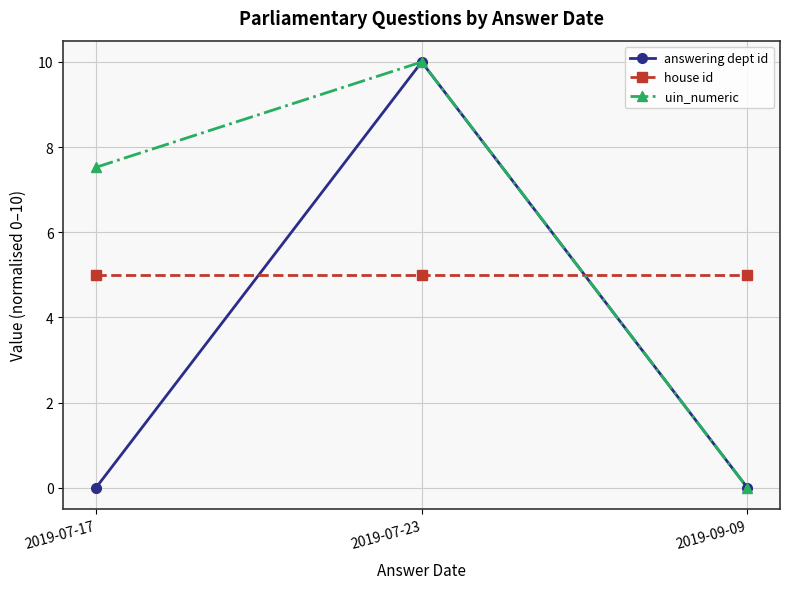

At which category is the sum across all series the highest?

2019-07-23